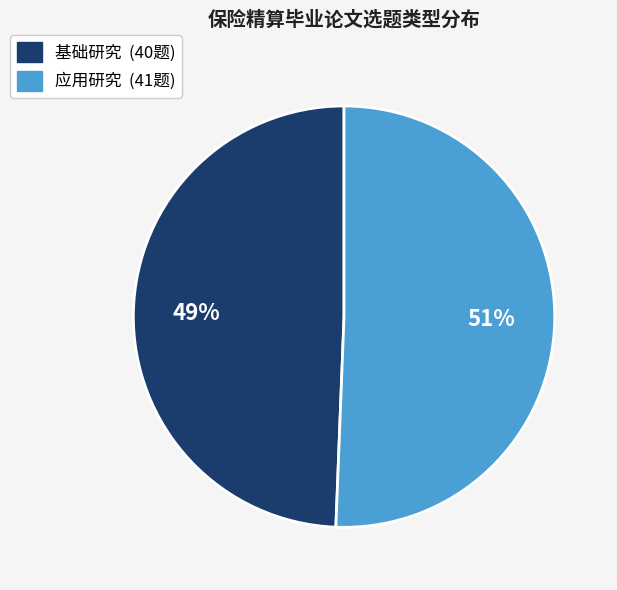

Combined, do 基础研究 and 应用研究 account for over 50%?

Yes